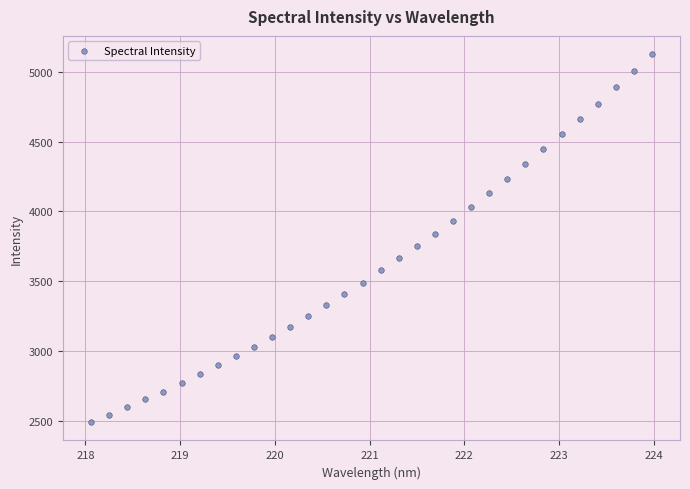

What is the range of Y values (max minus min)?

2632.8